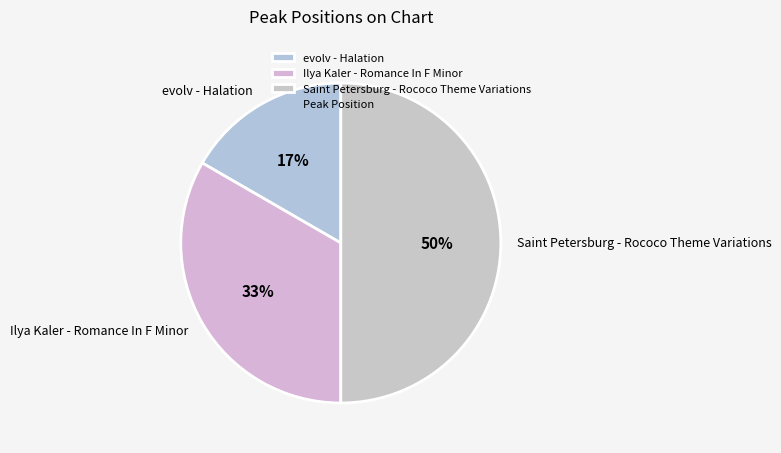

Is the sum of Saint Petersburg - Rococo Theme Variations and evolv - Halation greater than half?

Yes